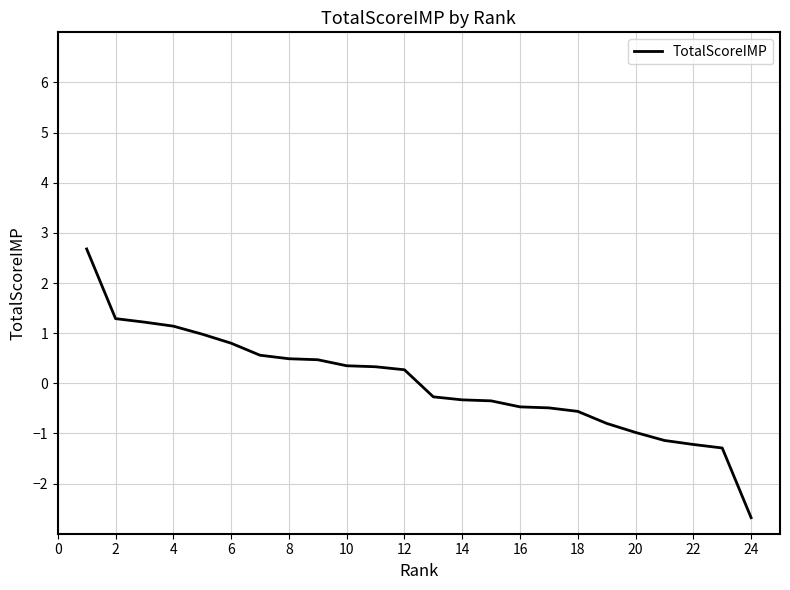

What is the smallest value displayed?

-2.7